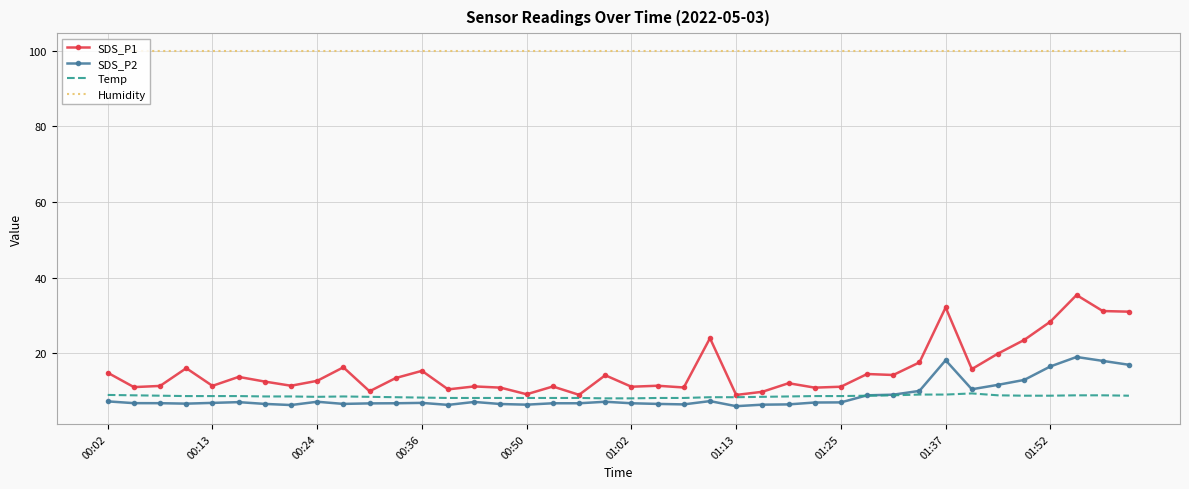

Which series has the widest spread of values?

SDS_P1